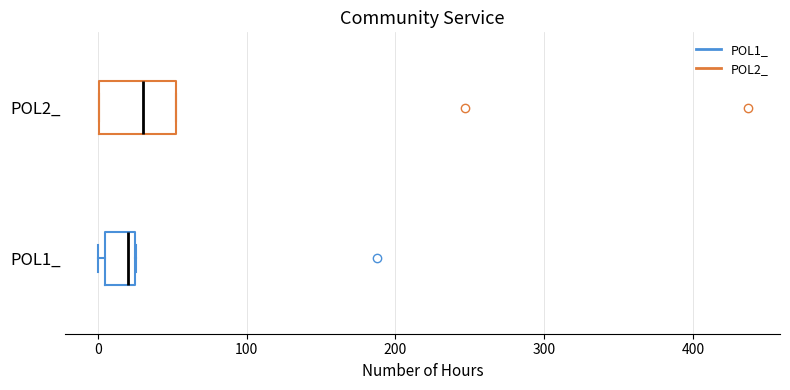

Where does the median line of the box for POL2_ sit on the x-axis? The values are not printed on the chart, so give them approximately, as read against the axis.

30